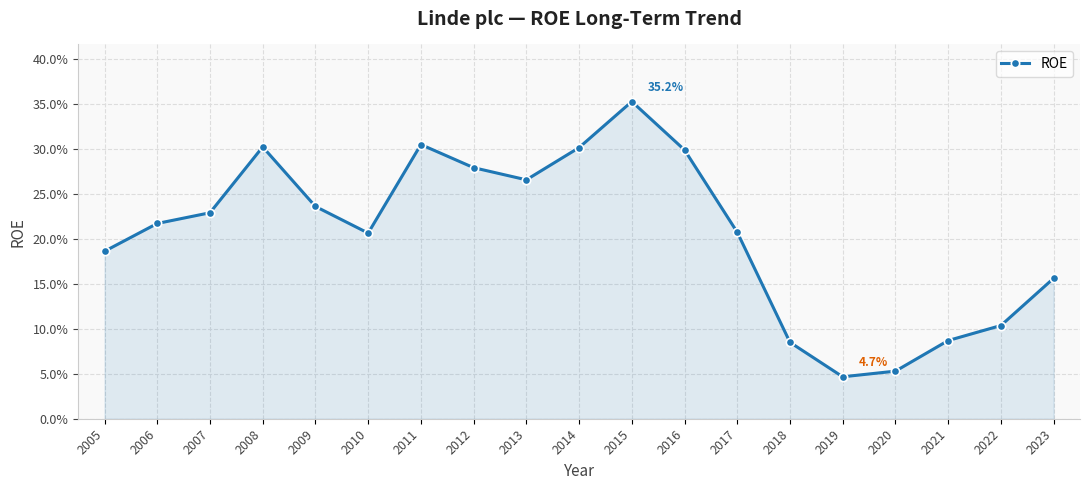

The value at 2021 is 0.0. True or false?

False